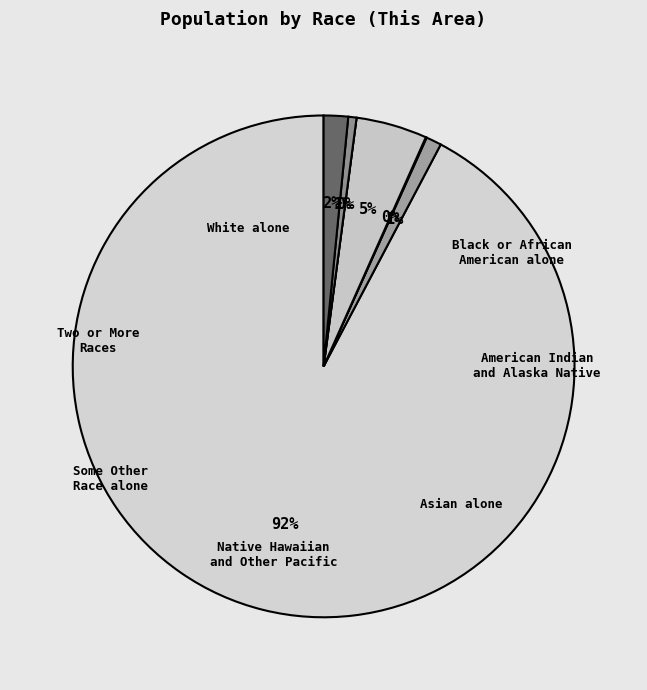

Which slice is the largest?

White alone